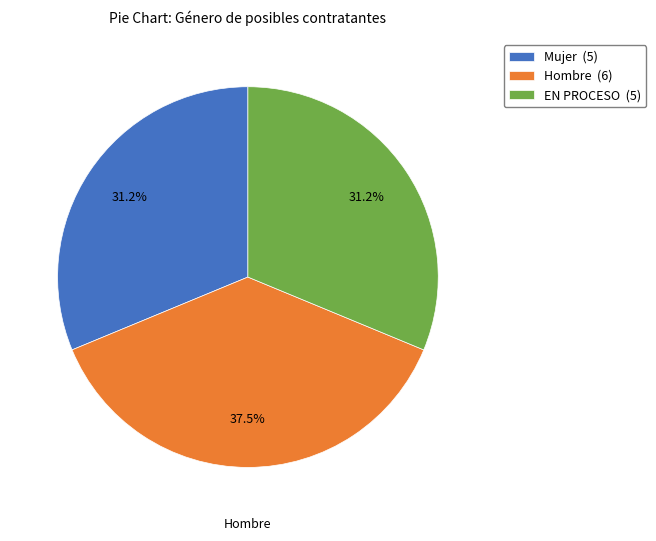

To the nearest percent, what percentage of the pie is EN PROCESO?

31%